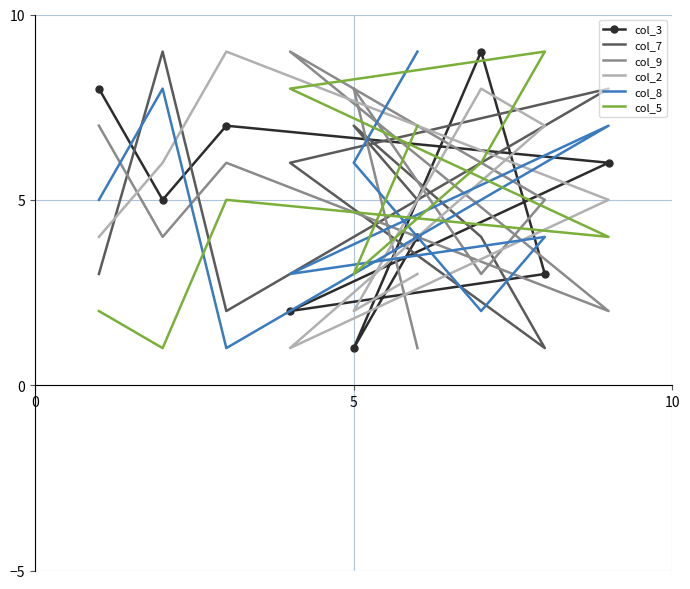

Which series has the widest spread of values?

col_3